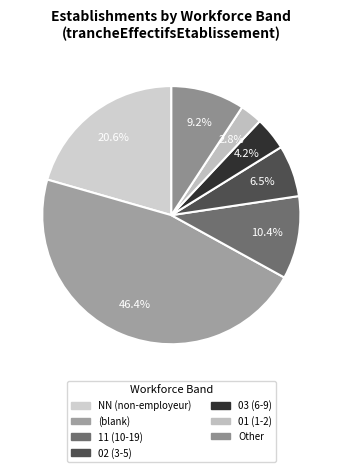

Which slice is the smallest?

01 (1-2)